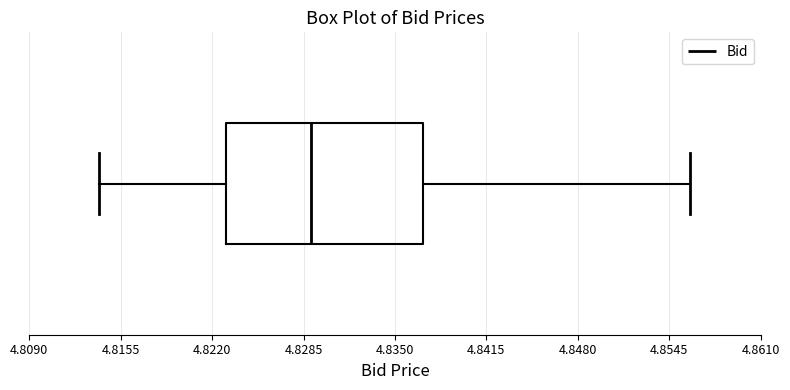

Read this box plot against the x-axis: the position of the median line, the range covered by the box, and the ends of both whiskers. The values are not printed on the chart, so give them approximately, as read against the axis.

median 4.829, box 4.823 to 4.837, whiskers 4.814 to 4.856